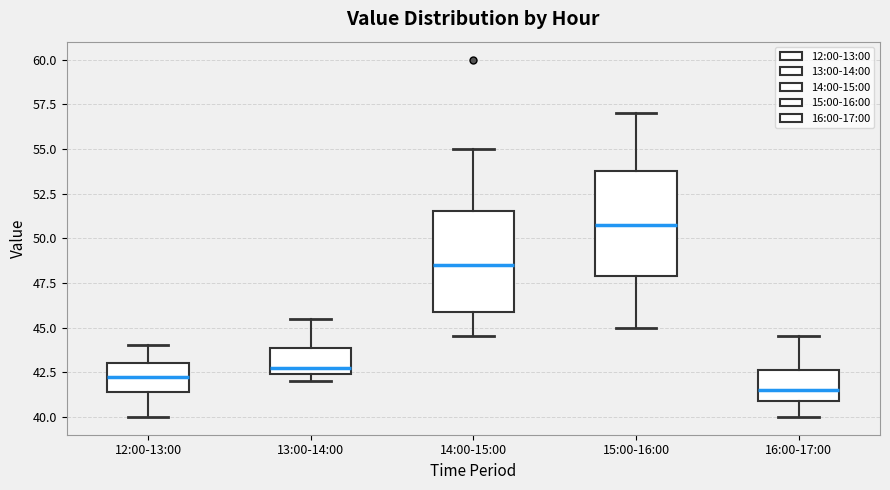

Reading left to right, read every box against the y-axis: the position of its median line, the range the box covers, and the ends of its whiskers. The values are not printed on the chart, so give them approximately, as read against the axis.

12:00-13:00: median 42.5, box 41.5 to 43.0, whiskers 40.0 to 44.0
13:00-14:00: median 43.0, box 42.5 to 44.0, whiskers 42.0 to 45.5
14:00-15:00: median 48.5, box 46.0 to 51.5, whiskers 44.5 to 55.0
15:00-16:00: median 51.0, box 48.0 to 54.0, whiskers 45.0 to 57.0
16:00-17:00: median 41.5, box 41.0 to 42.5, whiskers 40.0 to 44.5